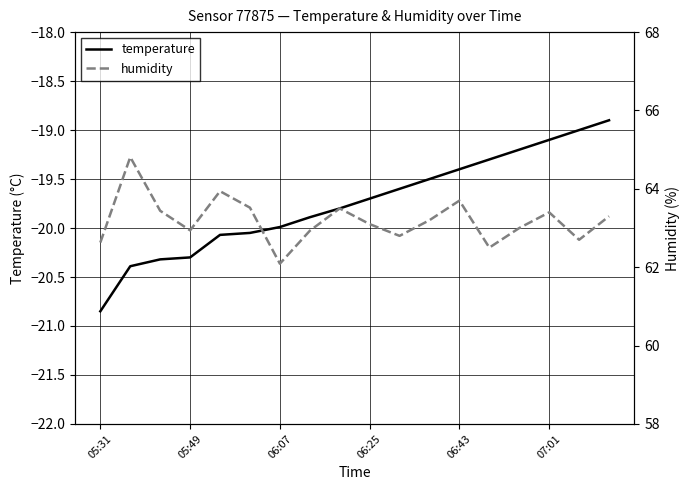

What is the difference between the maximum and second lowest values in the humidity series?

2.3